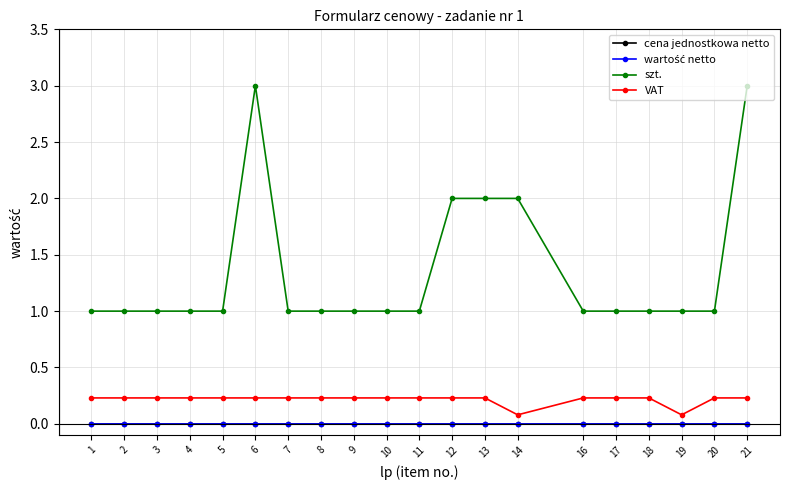

Does the chart have visible grid lines?

Yes